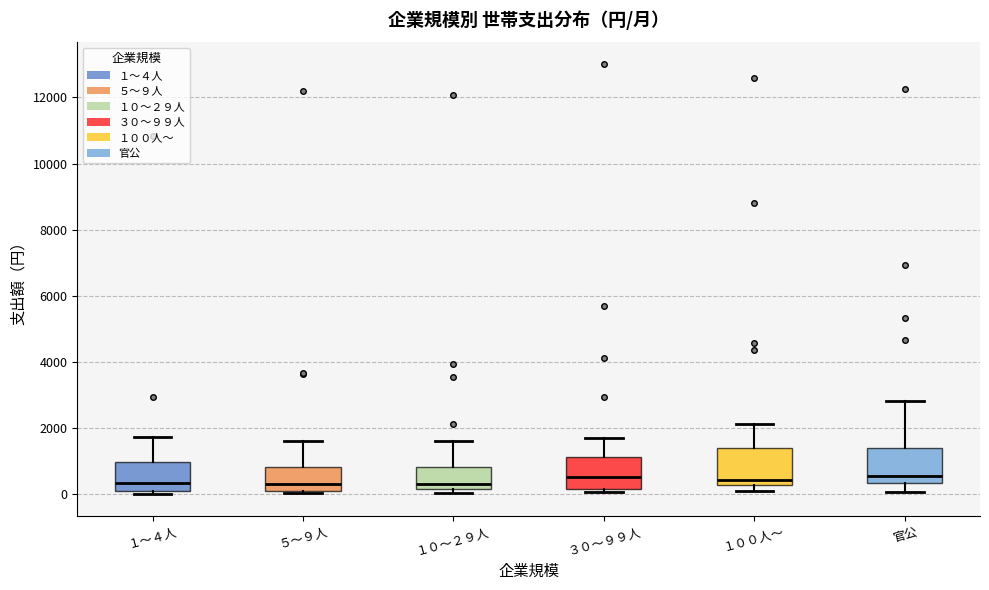

Reading left to right, transcribe this box plot: for each box, give where its median line is, the range the box spans, and where its two whiskers end, as read against the y-axis. The values are not printed on the chart, so give them approximately, as read against the axis.

１～４人: median 400, box 0 to 1000, whiskers 0 (just below the box's lower edge) to 1800
５～９人: median 400, box 200 to 800, whiskers 0 to 1600
１０～２９人: median 400, box 200 to 800, whiskers 0 to 1600
３０～９９人: median 600, box 200 to 1200, whiskers 0 to 1800
１００人～: median 400, box 200 to 1400, whiskers 0 to 2200
官公: median 600, box 400 to 1400, whiskers 0 to 2800